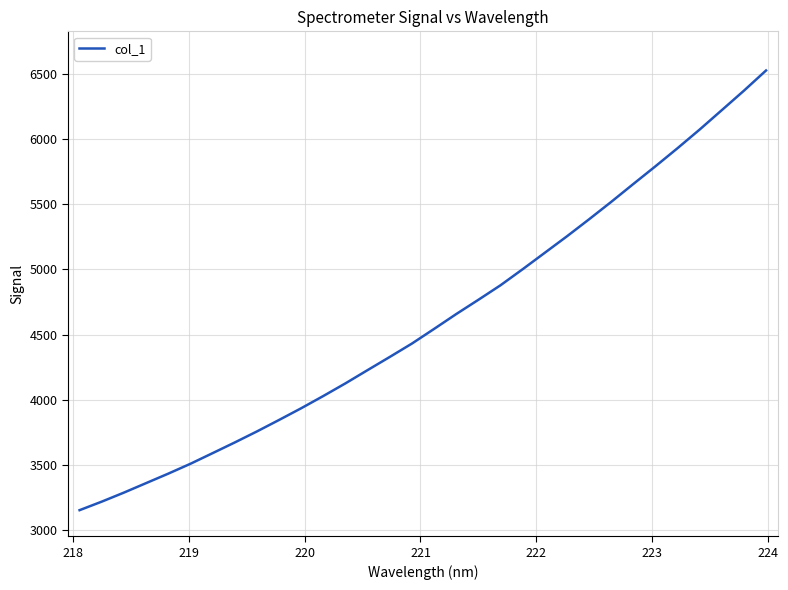

Count the number of values greater than 4543.

16